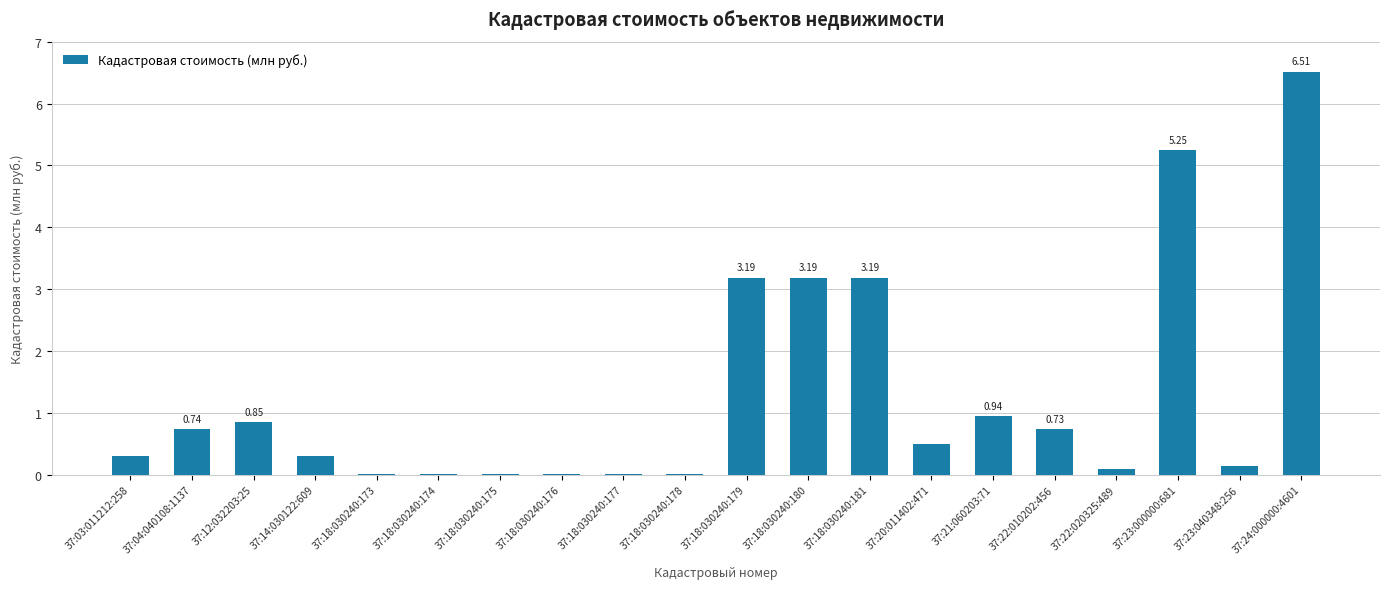

What is the sum of all values?

26.0